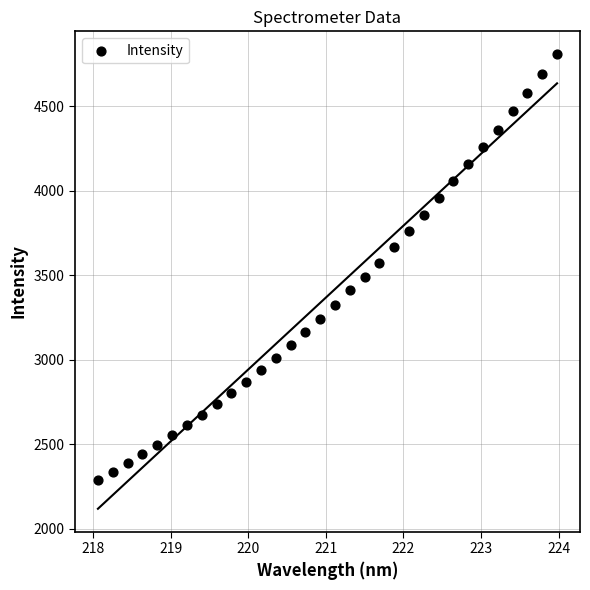

What is the range of X values (max minus min)?

5.9